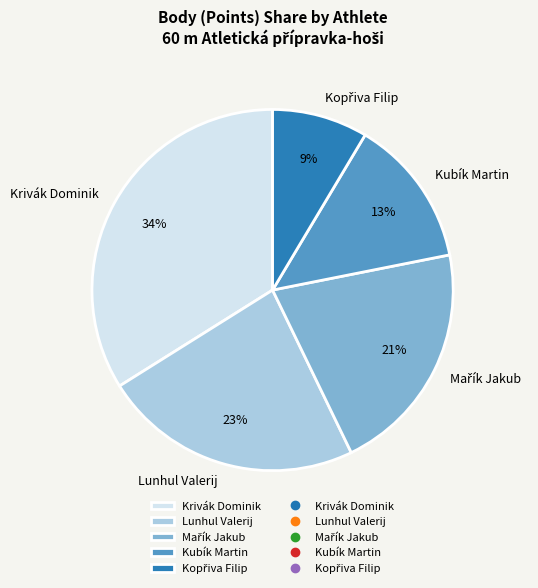

To the nearest percent, what portion does Krivák Dominik represent?

34%